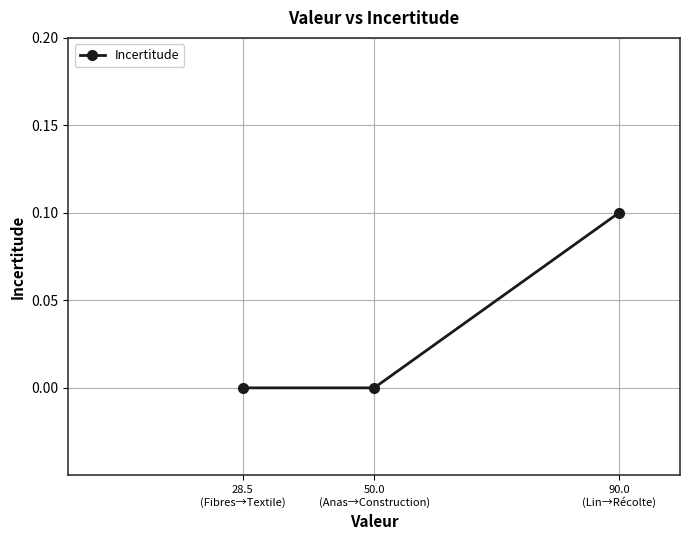

What is the change in value from 28.5
(Fibres→Textile) to 90.0
(Lin→Récolte)?

+0.1